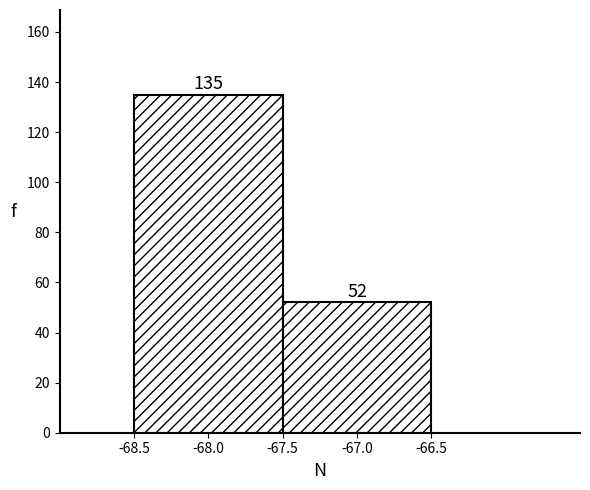

How tall is the bar that spans -67.5 to -66.5 on the x-axis?

52